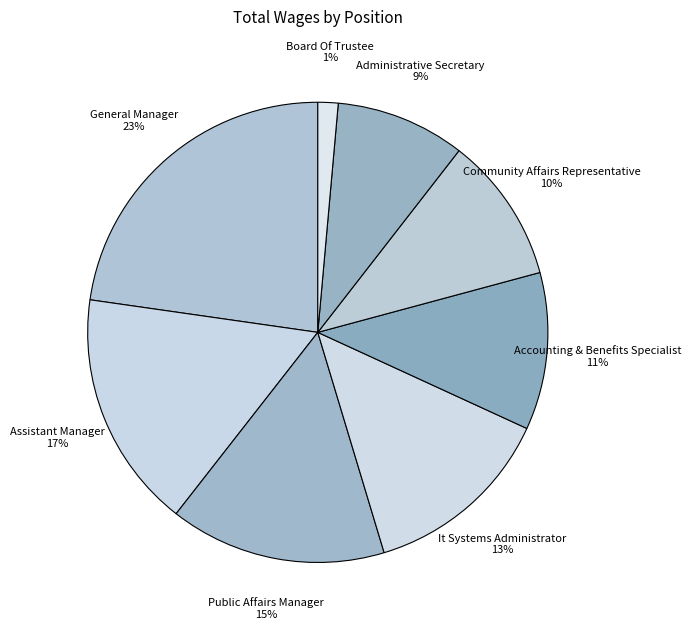

Rank the categories by value from highest to lowest.

General Manager, Assistant Manager, Public Affairs Manager, It Systems Administrator, Accounting & Benefits Specialist, Community Affairs Representative, Administrative Secretary, Board Of Trustee